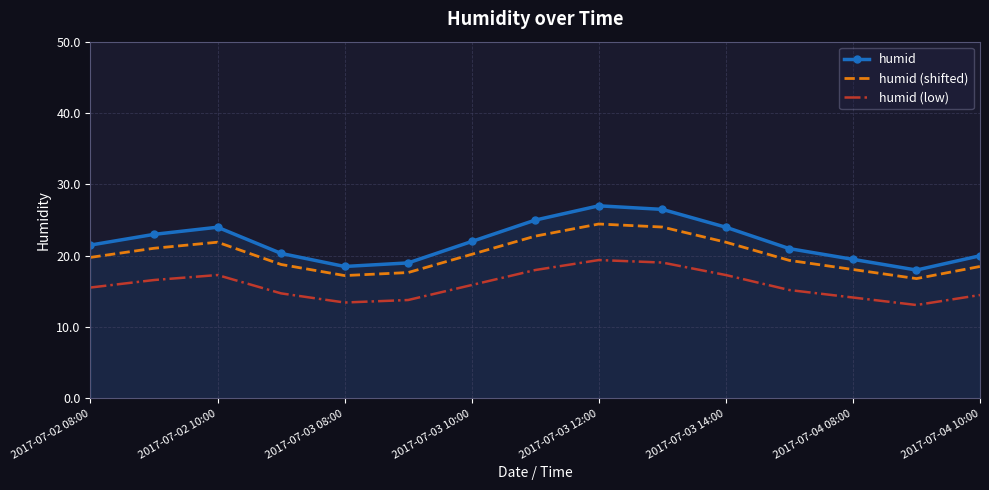

What is the greatest value displayed?

27.0